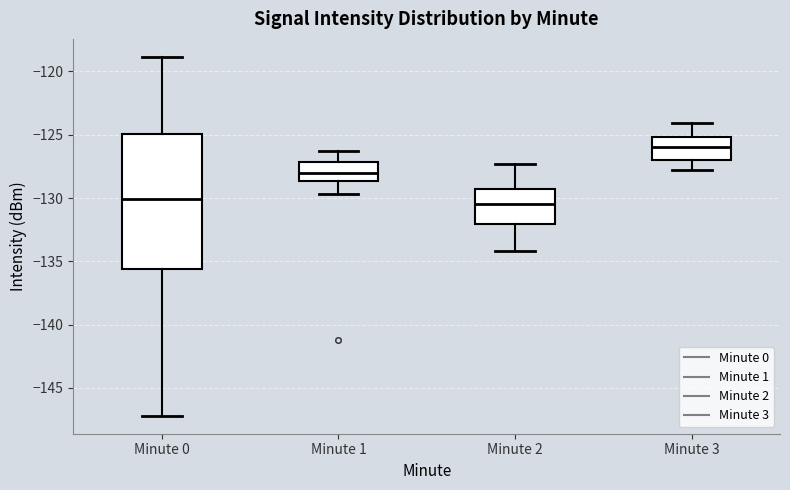

Reading left to right, read every box against the y-axis: the position of its median line, the range the box covers, and the ends of its whiskers. The values are not printed on the chart, so give them approximately, as read against the axis.

Minute 0: median -130.0, box -135.5 to -125.0, whiskers -147.0 to -119.0
Minute 1: median -128.0, box -128.5 to -127.0, whiskers -129.5 to -126.5
Minute 2: median -130.5, box -132.0 to -129.5, whiskers -134.0 to -127.5
Minute 3: median -126.0, box -127.0 to -125.0, whiskers -128.0 to -124.0